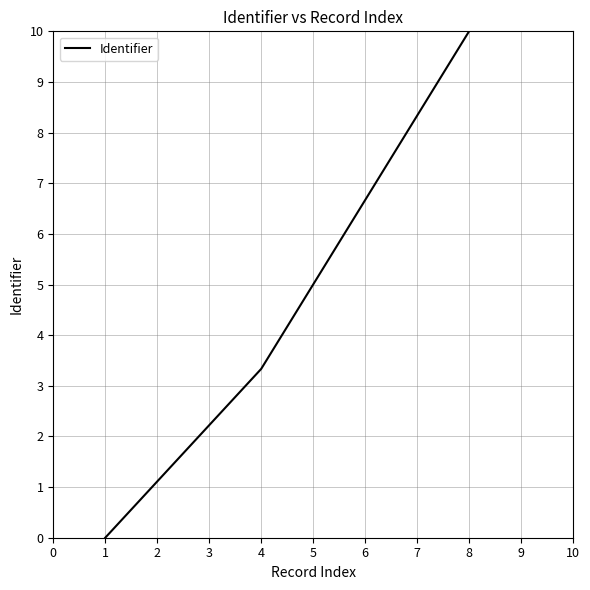

Does the chart display data point markers on the line(s)?

No